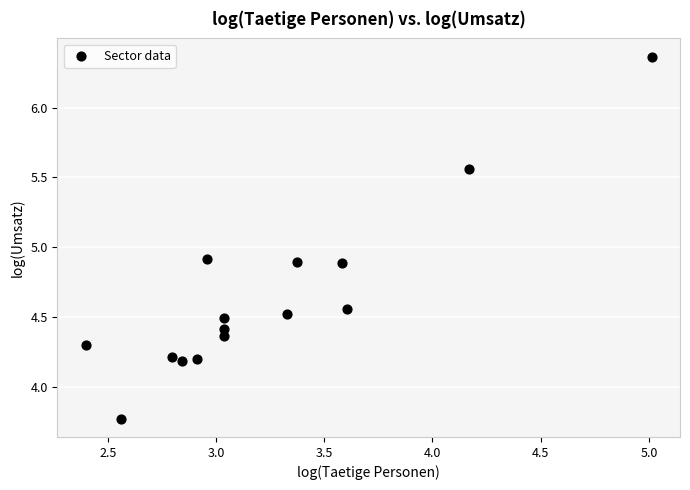

What is the range of X values (max minus min)?

2.6